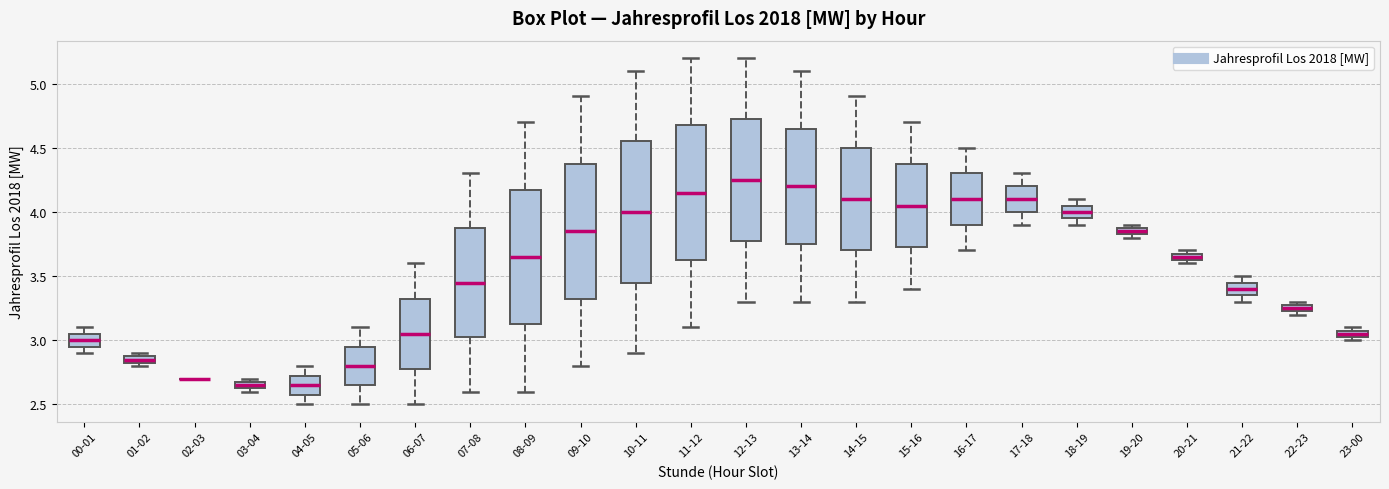

Comparing the boxes themselves (not the whiskers), which one is the tallest?

10-11